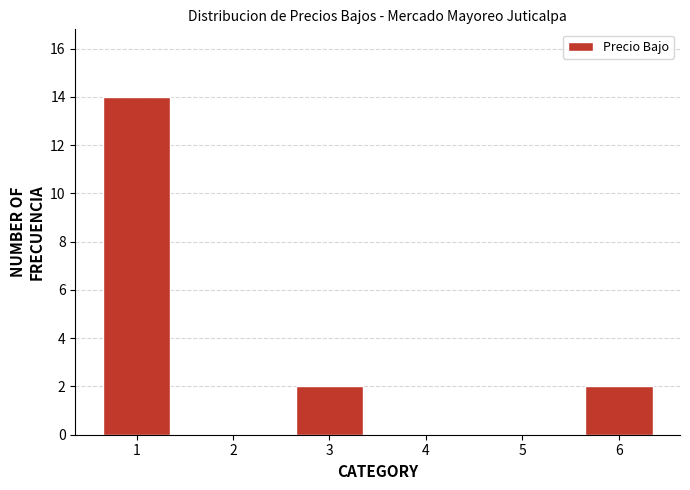

Reading left to right, list all the values displayed in this chart.

1=14	2=0	3=2	4=0	5=0	6=2